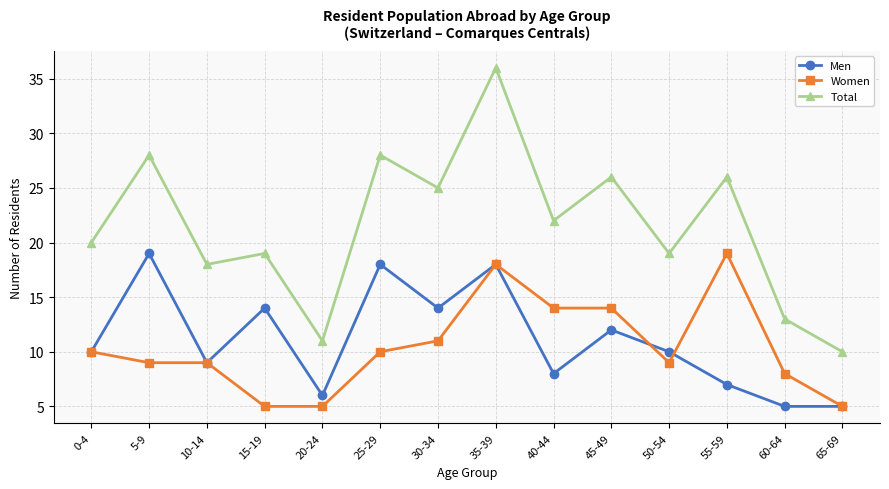

What is the difference between the maximum and minimum values in the Women series?

14